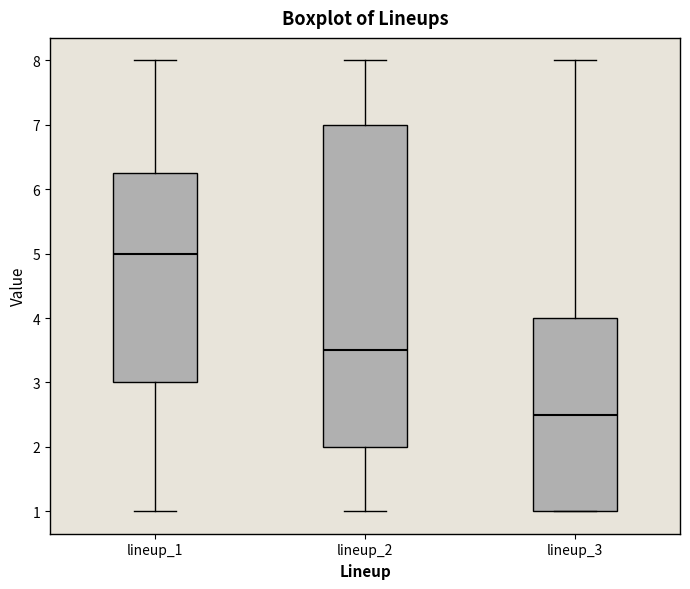

Reading left to right, transcribe this box plot: for each box, give where its median line is, the range the box spans, and where its two whiskers end, as read against the y-axis. The values are not printed on the chart, so give them approximately, as read against the axis.

lineup_1: median 5.0, box 3.0 to 6.3, whiskers 1.0 to 8.0
lineup_2: median 3.5, box 2.0 to 7.0, whiskers 1.0 to 8.0
lineup_3: median 2.5, box 1.0 to 4.0, whiskers 1.0 to 8.0